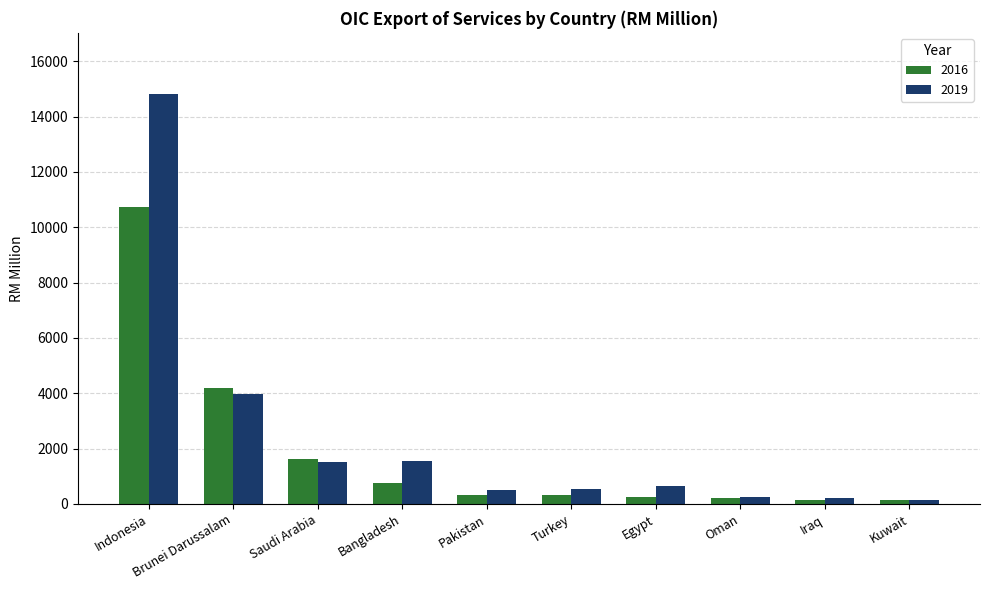

Does the chart contain stacked bars?

No